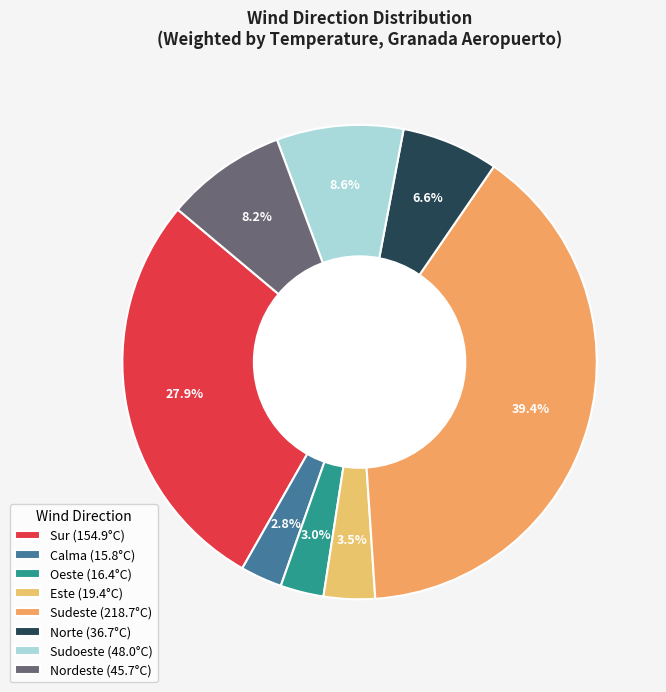

How many slices are in this pie chart?

8